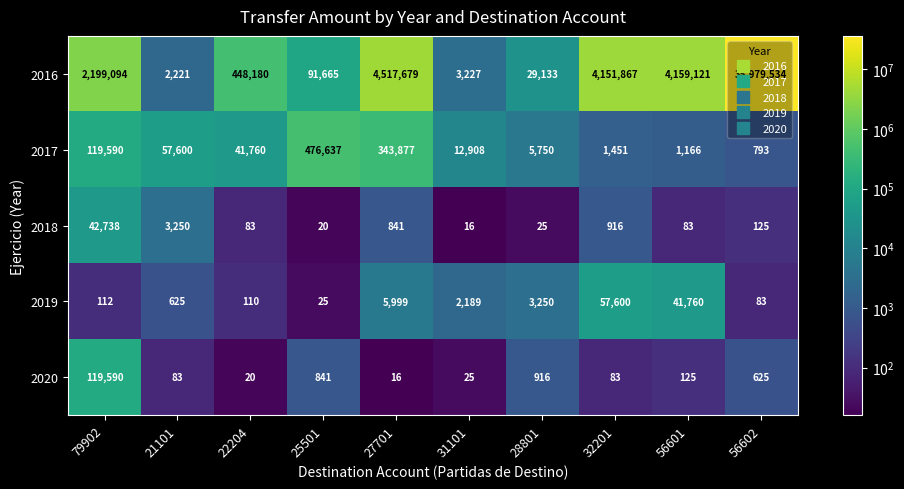

Rank the series at 27701 from lowest to highest value.

2020, 2018, 2019, 2017, 2016